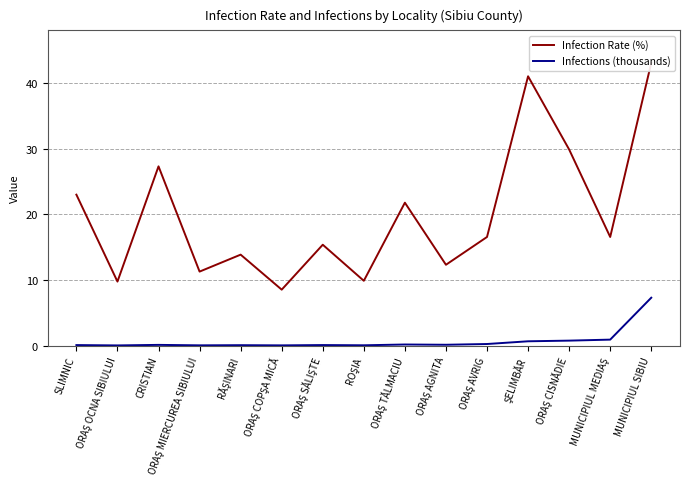

How many values in the Infection Rate (%) series exceed 16?

8